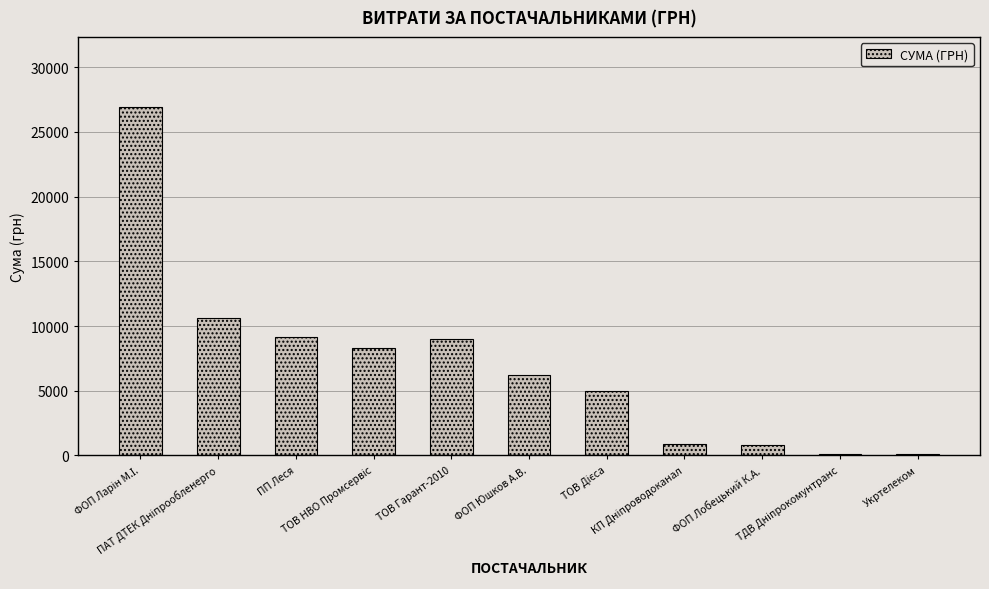

What is the value of the 1st bar from the left?

26946.4